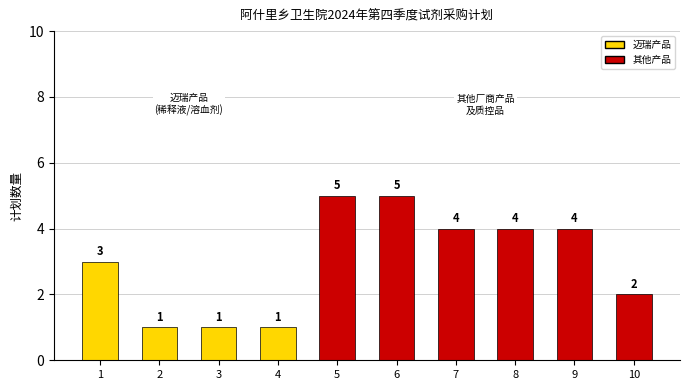

How many bars are there in total?

10